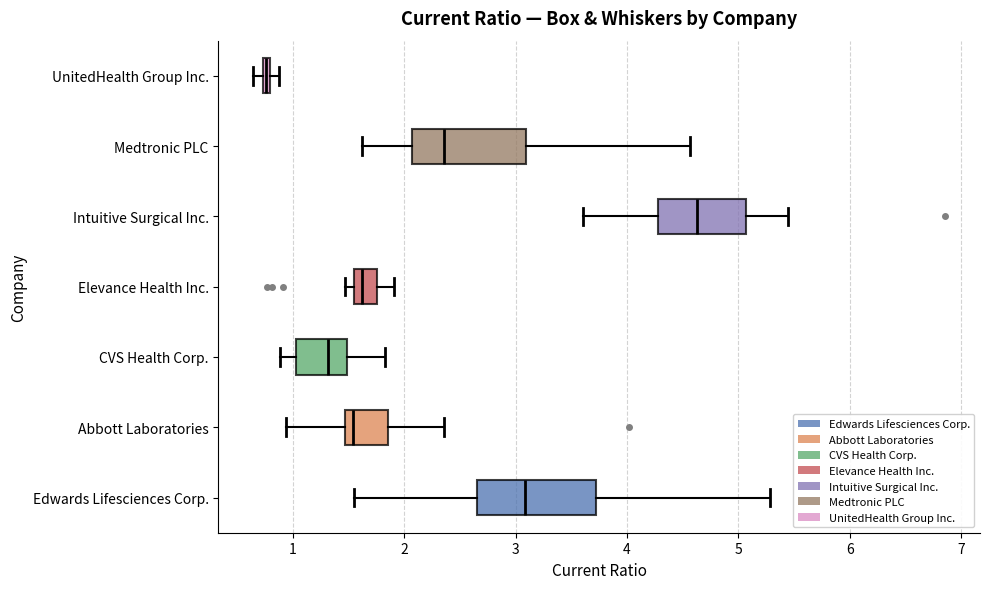

Where does the median line of the box for Intuitive Surgical Inc. sit on the x-axis? The values are not printed on the chart, so give them approximately, as read against the axis.

4.6